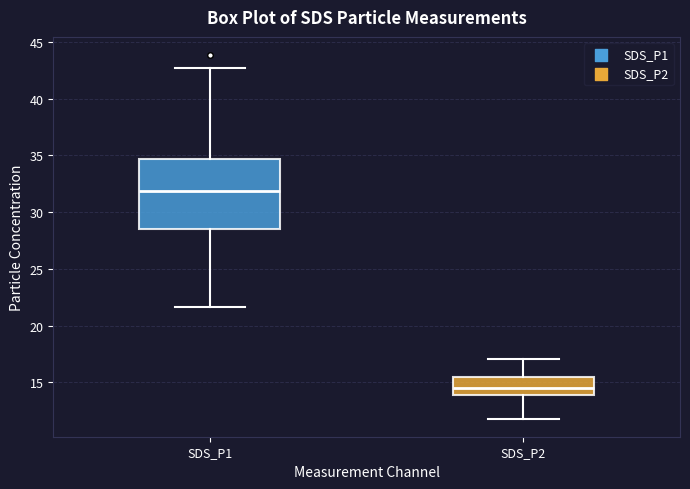

Which box is the tallest, from its lower edge to its upper edge?

SDS_P1